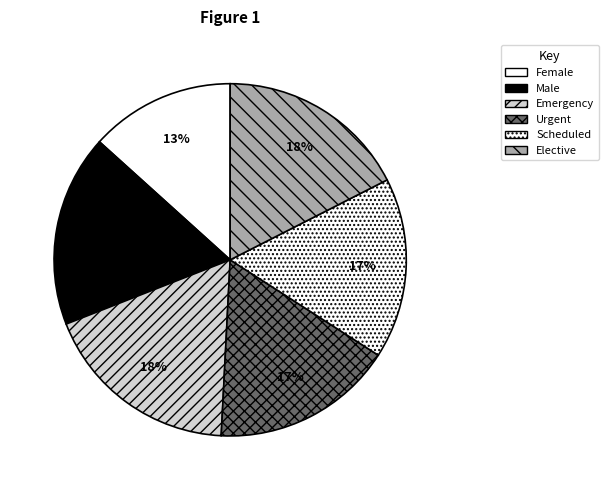

What percentage is the Emergency slice, to the nearest percent?

18%